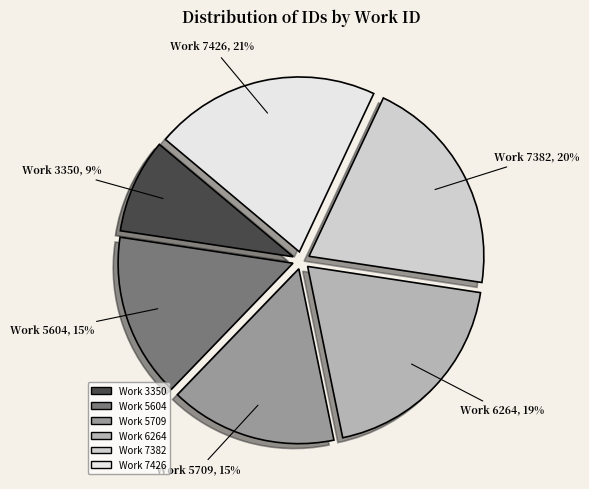

Does Work 7426 represent more than half of the total?

No